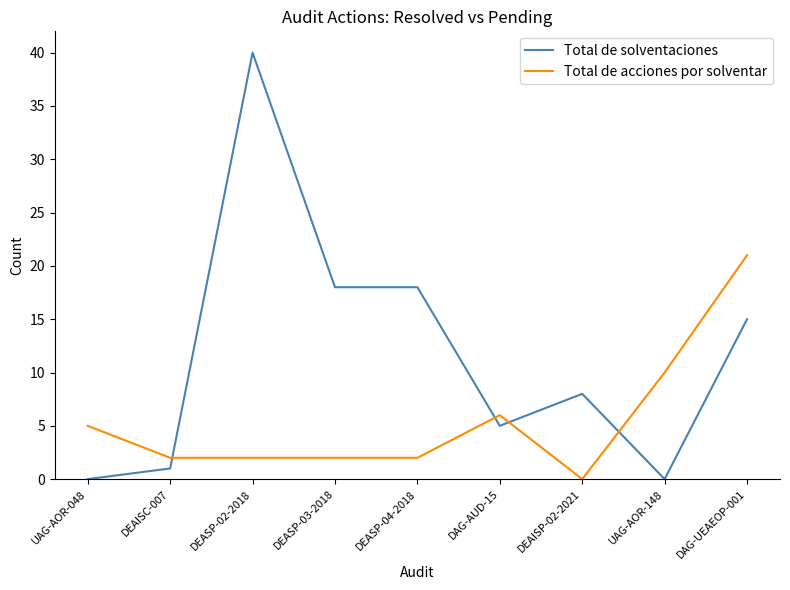

Is it true that Total de acciones por solventar equals 2 at DAG-AUD-15?

False